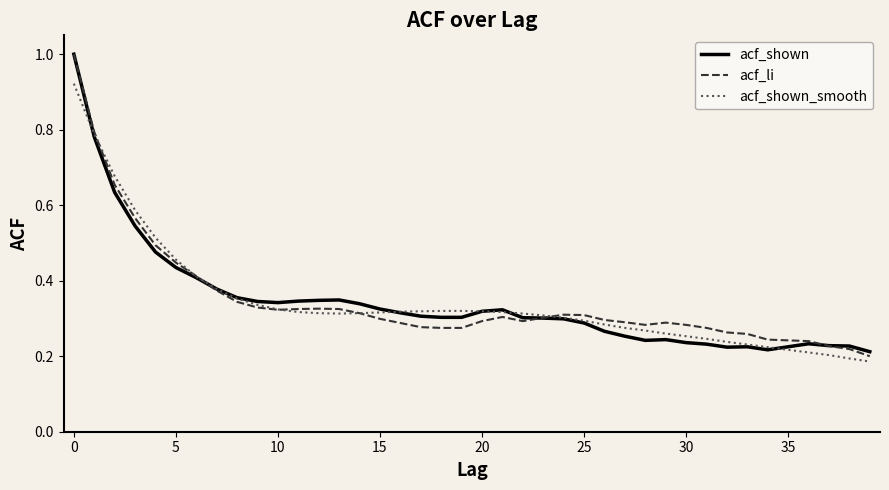

Does the chart display data point markers on the line(s)?

No